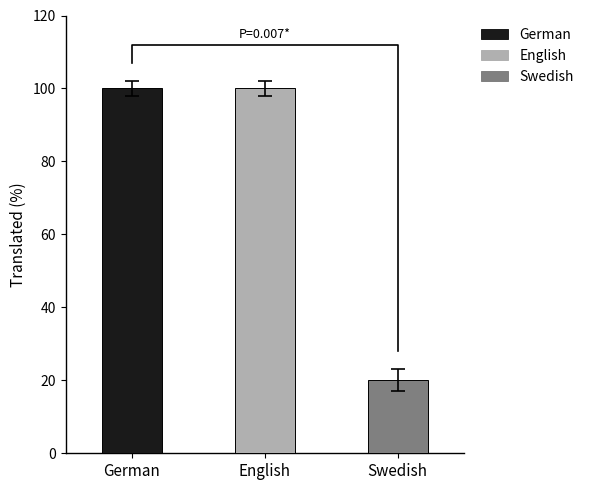

How many values are between 20 and 100?

3